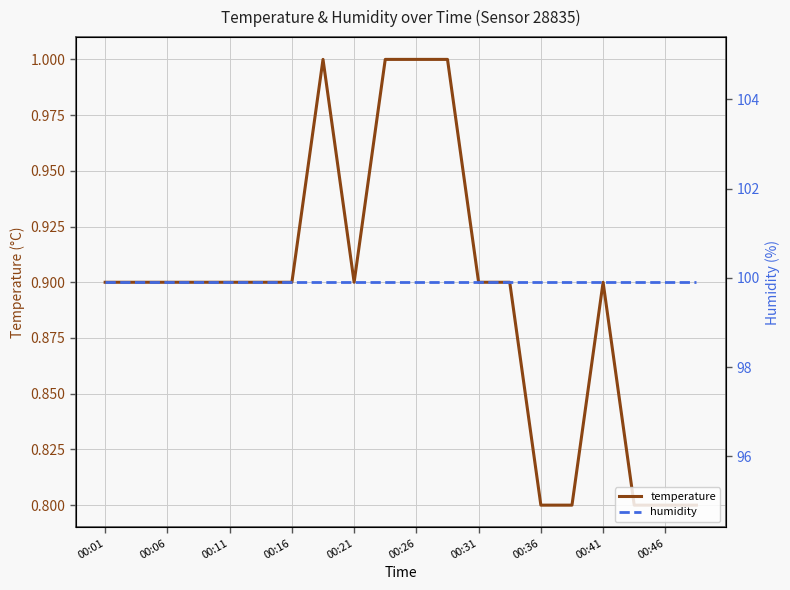

What position from the right is 00:01?

20